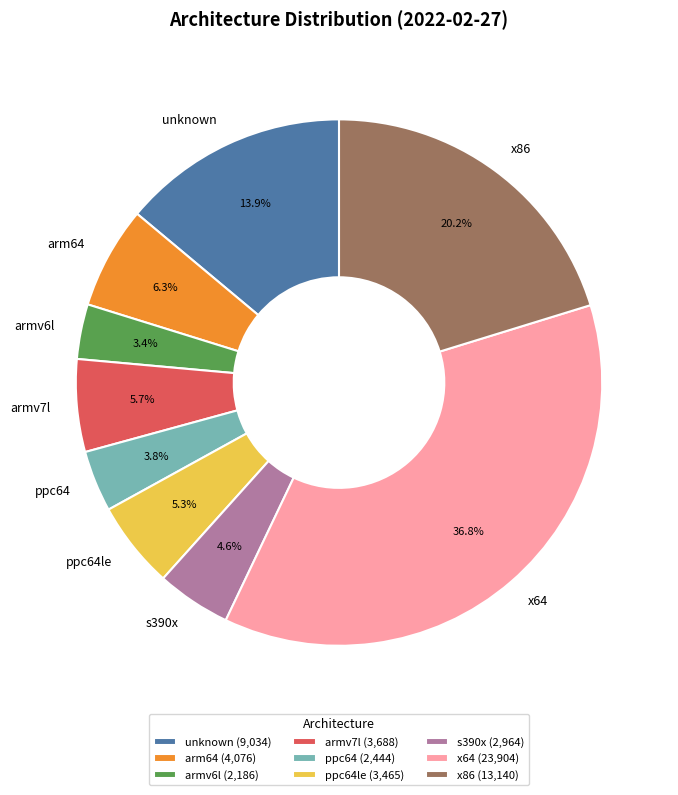

Count the number of slices in the pie.

9